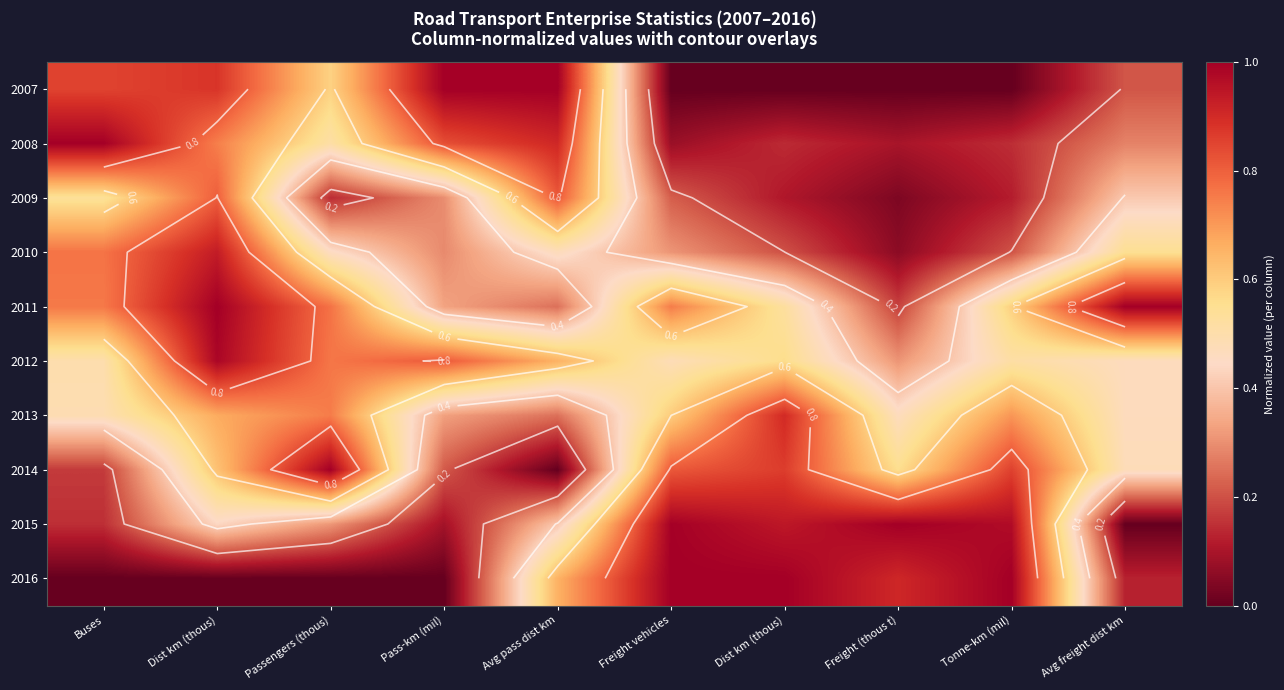

True or false: 2011 has a value of 0.2 at Pass-km (mil).

False